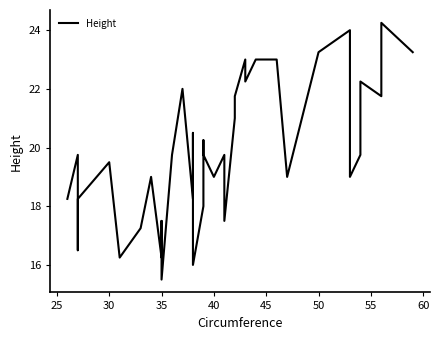

How many data points are above 19?

23